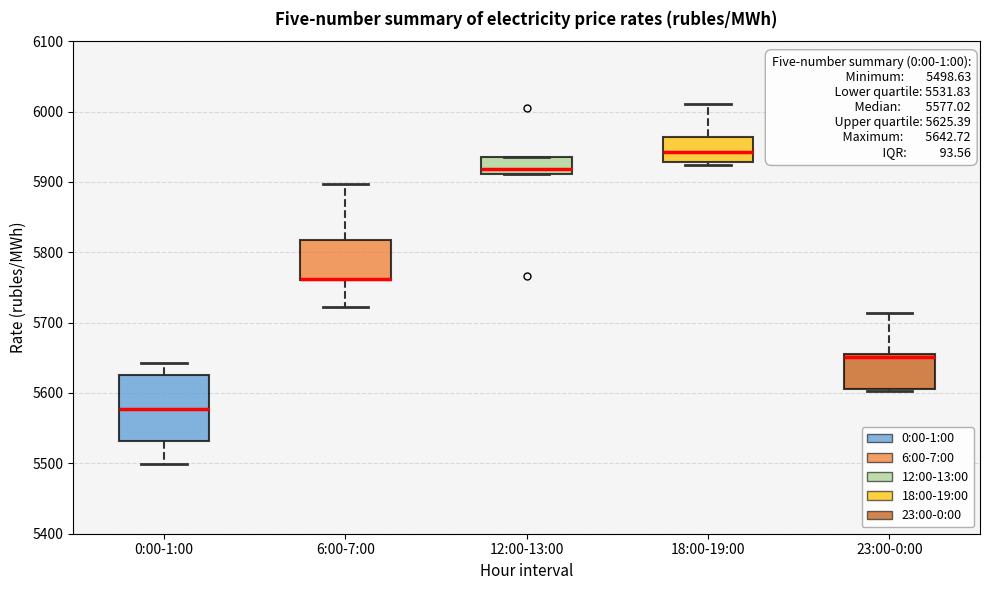

Which box is the tallest, from its lower edge to its upper edge?

0:00-1:00